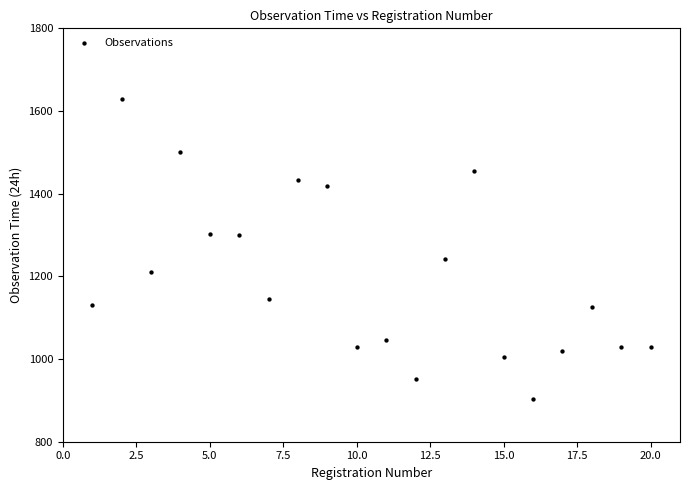

What is the range of X values (max minus min)?

19